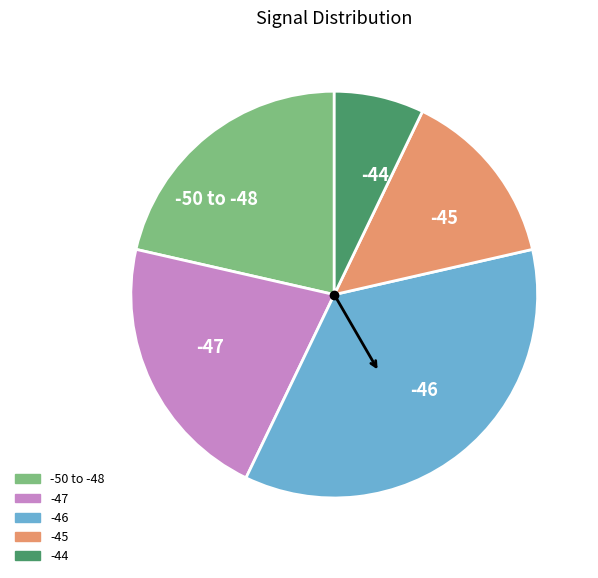

The -47 slice represents 35% of the pie. True or false?

False